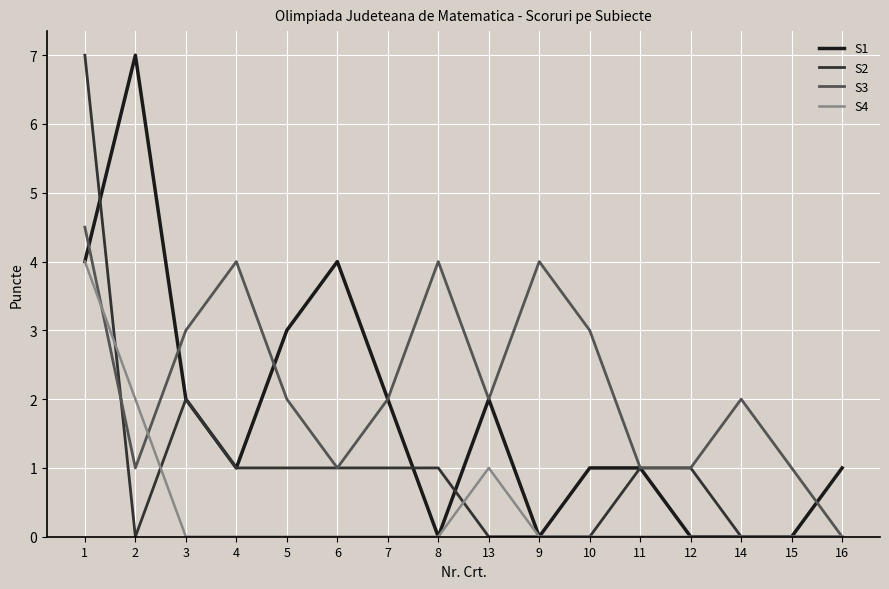

What is the total value across all series at 8?

5.0